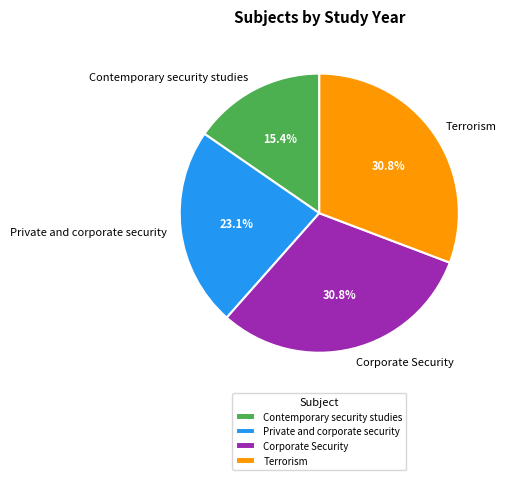

To the nearest percent, what is the average slice percentage?

25%